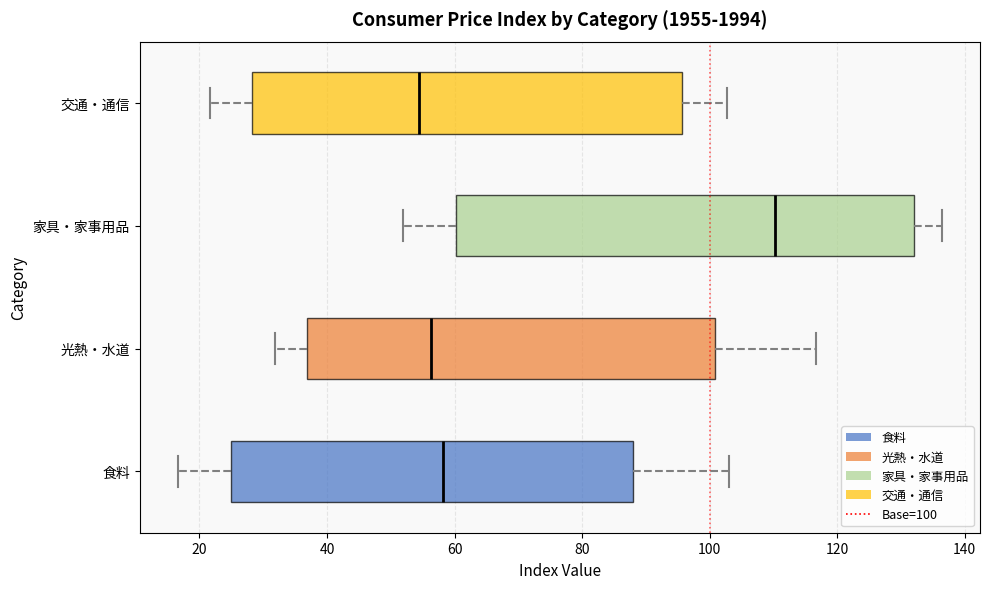

Reading bottom to top, transcribe this box plot: for each box, give where its median line is, the range the box spans, and where its two whiskers end, as read against the x-axis. The values are not printed on the chart, so give them approximately, as read against the axis.

食料: median 58, box 24 to 88, whiskers 16 to 104
光熱・水道: median 56, box 36 to 100, whiskers 32 to 116
家具・家事用品: median 110, box 60 to 132, whiskers 52 to 136
交通・通信: median 54, box 28 to 96, whiskers 22 to 102